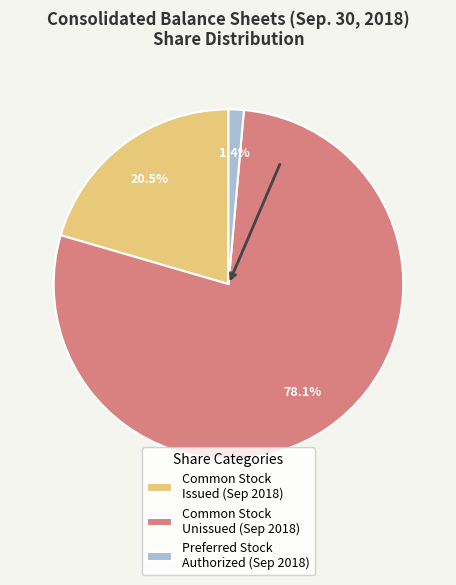

Count the number of slices in the pie.

3